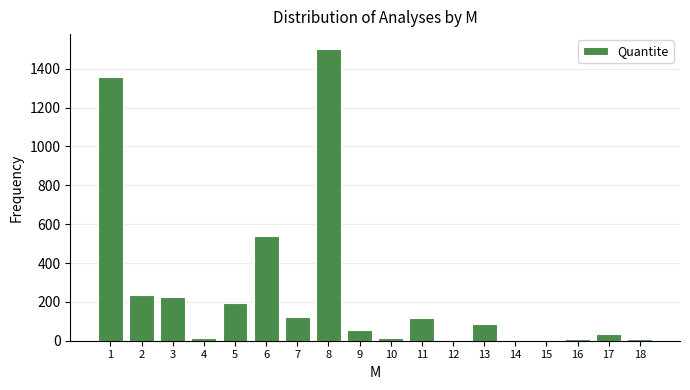

Is it true that the value at 17 is 35?

True